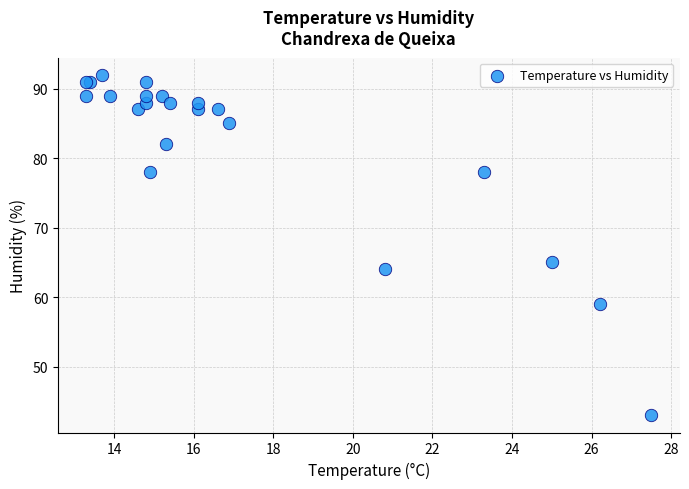

What Y value in the scatter plot is closest to 67?

65